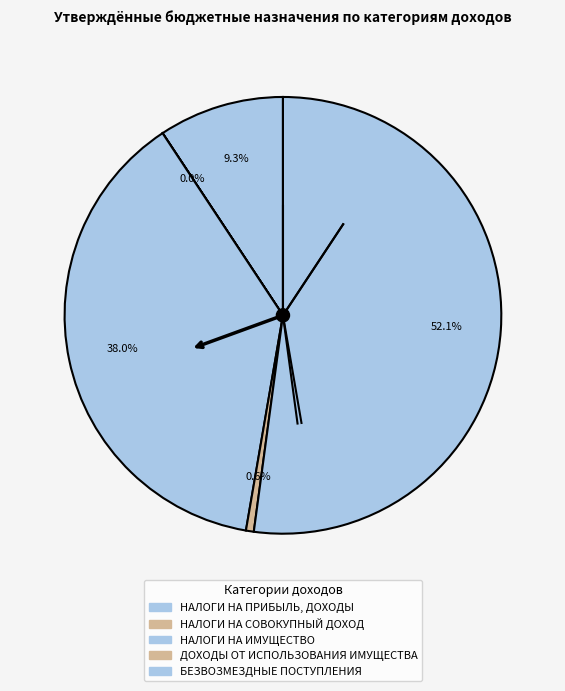

What portion of the pie excludes НАЛОГИ НА ИМУЩЕСТВО?

62.0%